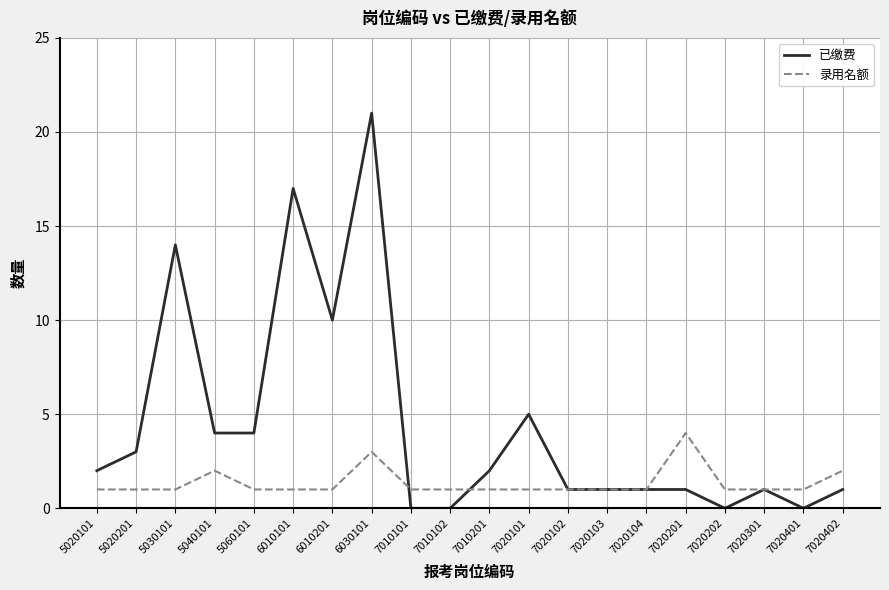

Which series has the widest spread of values?

已缴费